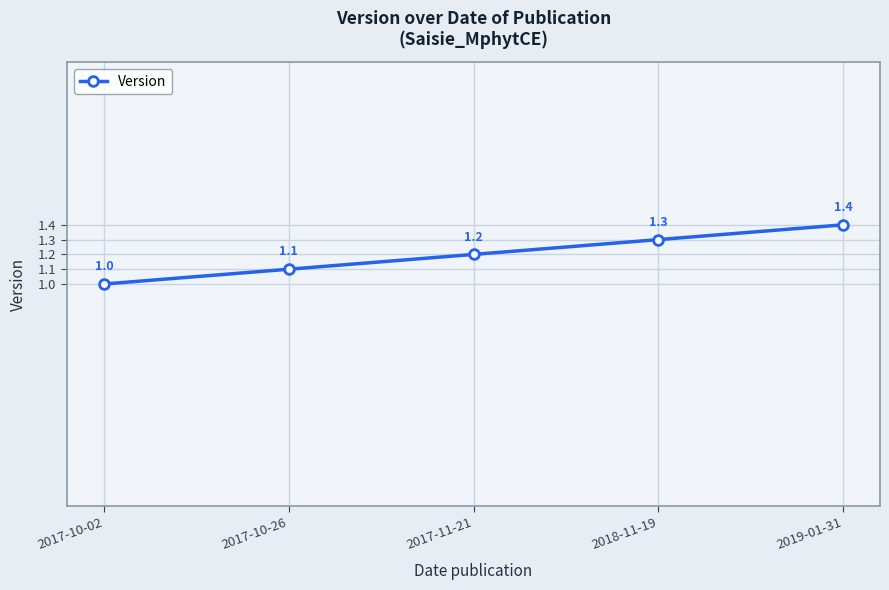

List the labels in order of value, largest first.

2019-01-31, 2018-11-19, 2017-11-21, 2017-10-26, 2017-10-02